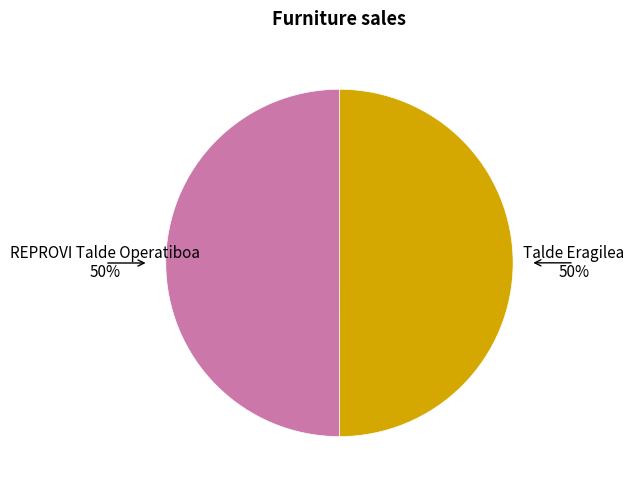

To the nearest percent, what is the average slice percentage?

50%